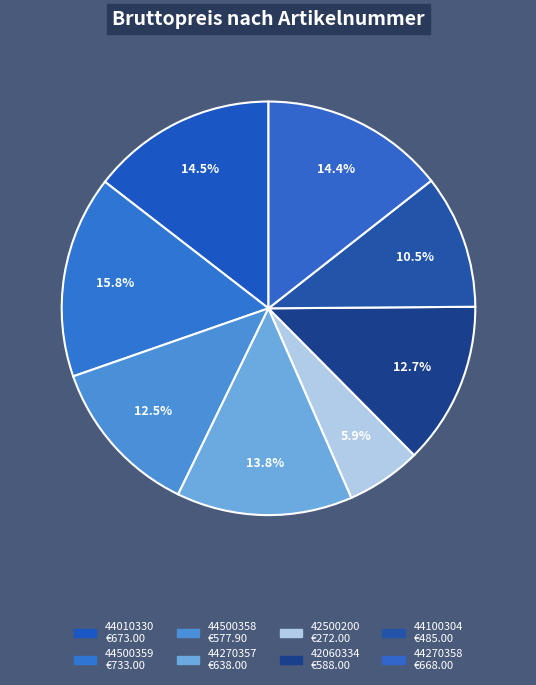

How many segments does this pie chart have?

8